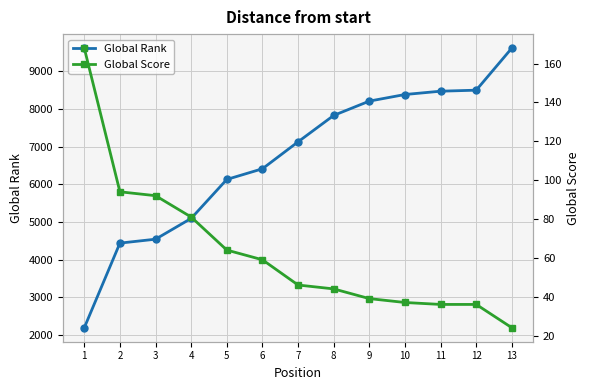

How many data points in Global Rank are less than 7131?

6